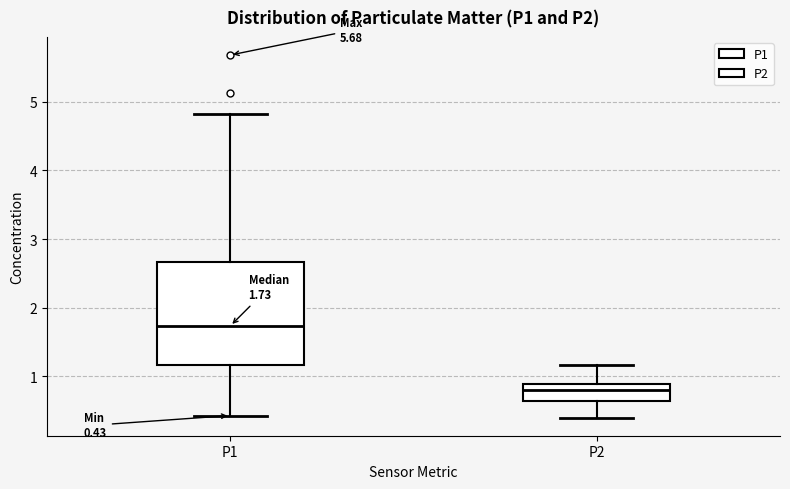

Which box is the tallest, from its lower edge to its upper edge?

P1